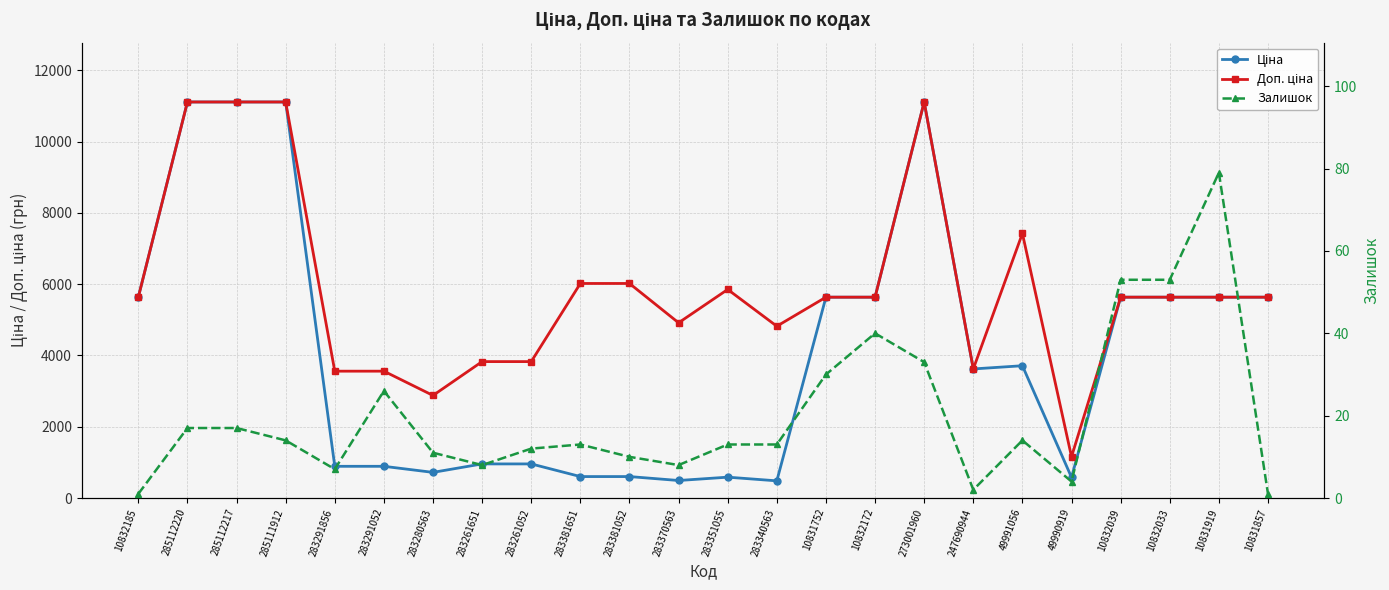

True or false: Залишок and Ціна cross at least once.

False